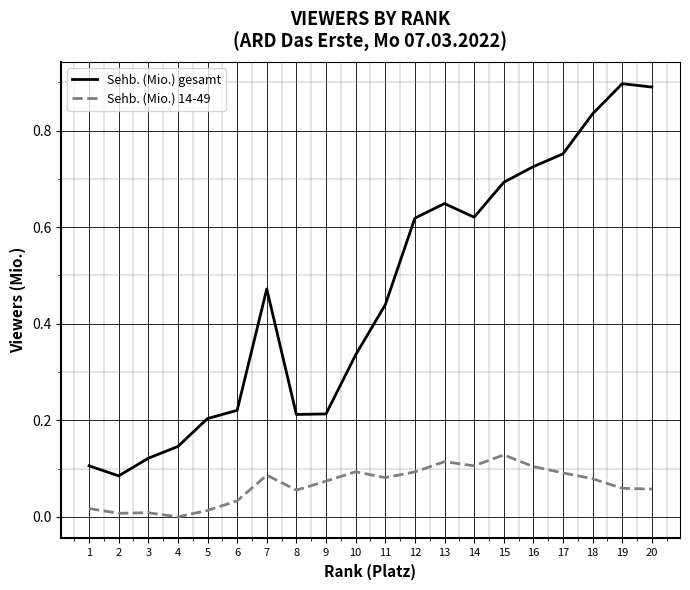

List the series in order of their overall mean, lowest first.

Sehb. (Mio.) 14-49, Sehb. (Mio.) gesamt